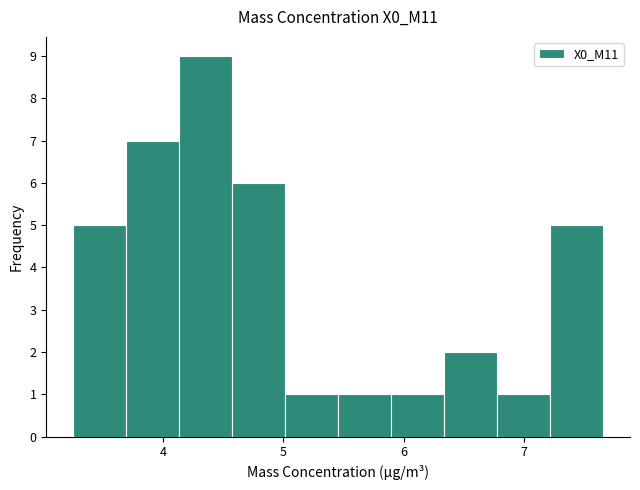

Over which range of the x-axis is the bar tallest?

4.1 to 4.6